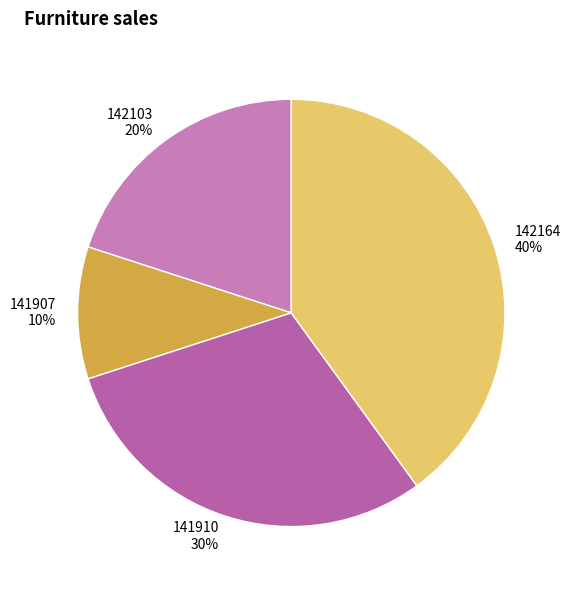

To the nearest percent, what is the average slice percentage?

25%